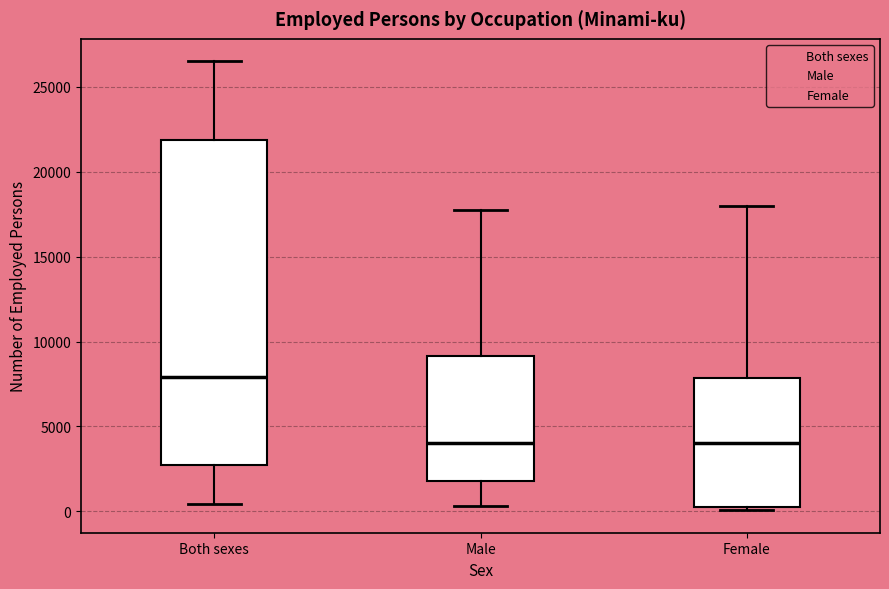

Which box has the highest median line?

Both sexes